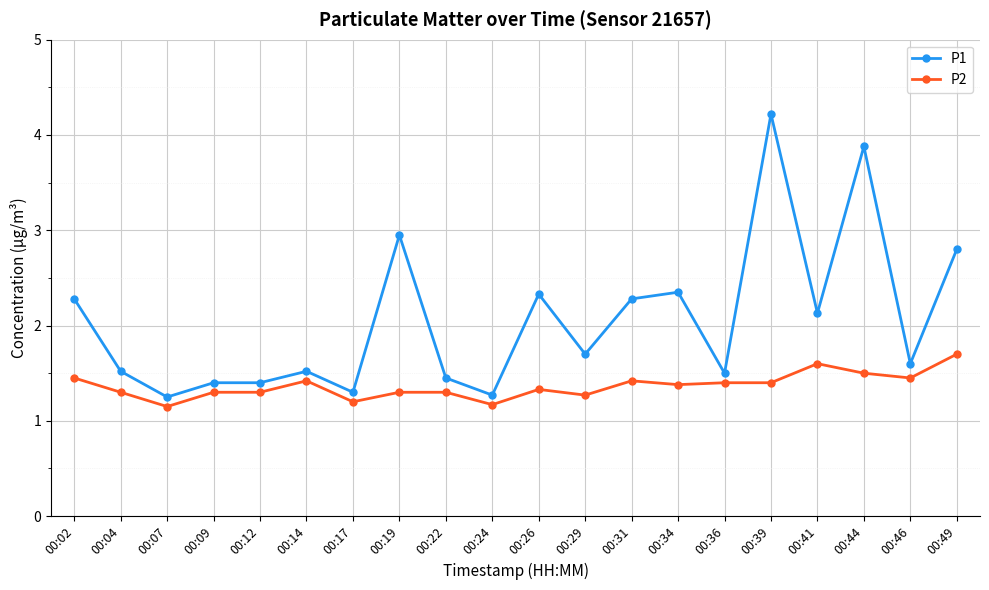

What is the highest value of the P1 series?

4.2